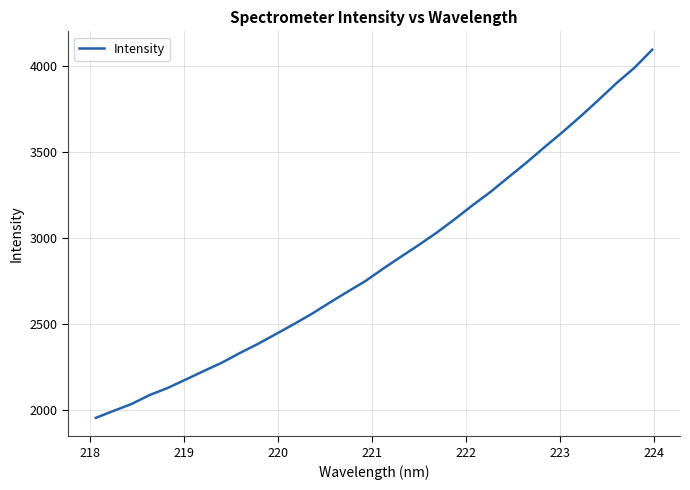

What is the minimum value shown in the chart?

1953.5